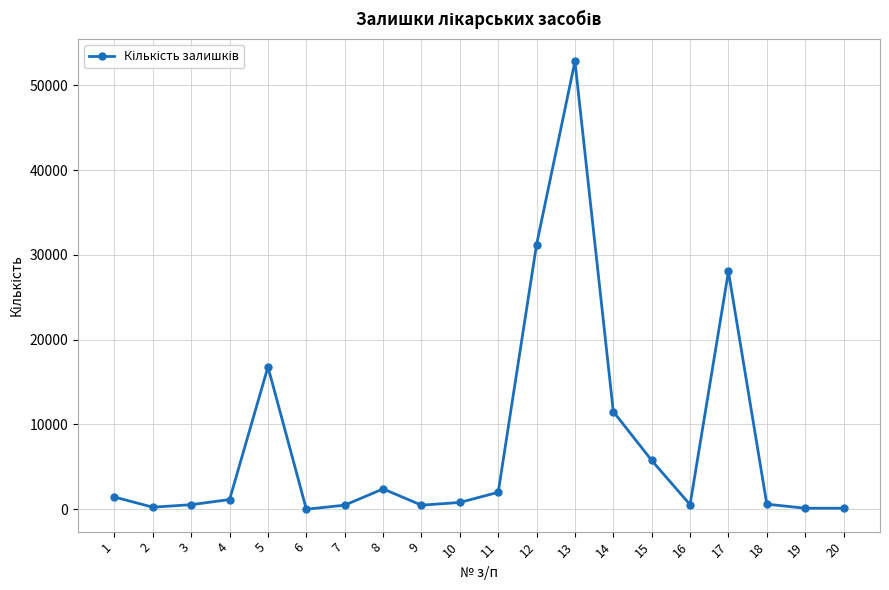

Between 6 and 18, which is larger?

18